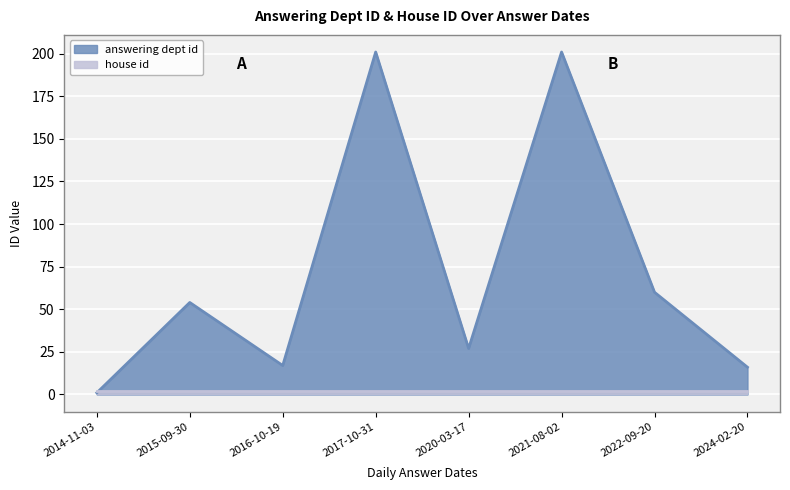

What is the label of the 7th point from the left?

2022-09-20